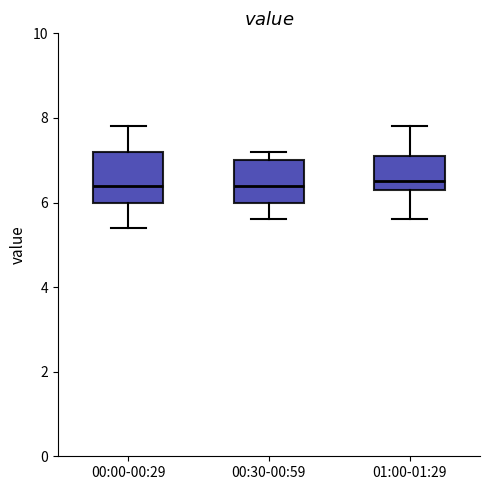

Reading left to right, transcribe this box plot: for each box, give where its median line is, the range the box spans, and where its two whiskers end, as read against the y-axis. The values are not printed on the chart, so give them approximately, as read against the axis.

00:00-00:29: median 6.4, box 6.0 to 7.2, whiskers 5.4 to 7.8
00:30-00:59: median 6.4, box 6.0 to 7.0, whiskers 5.6 to 7.2
01:00-01:29: median 6.6, box 6.4 to 7.2, whiskers 5.6 to 7.8